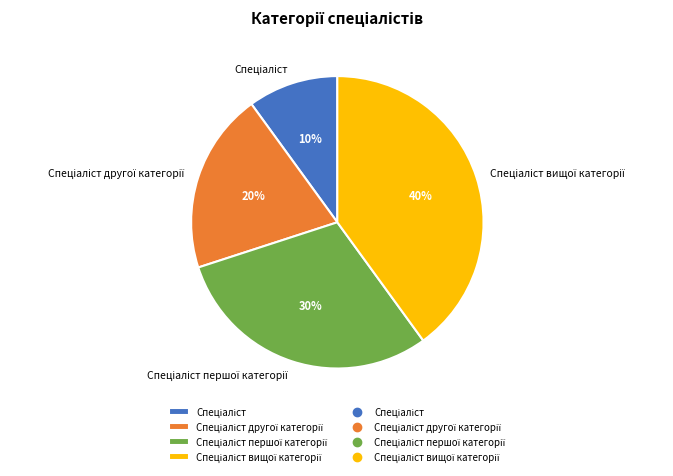

Is there a majority slice in this chart?

No